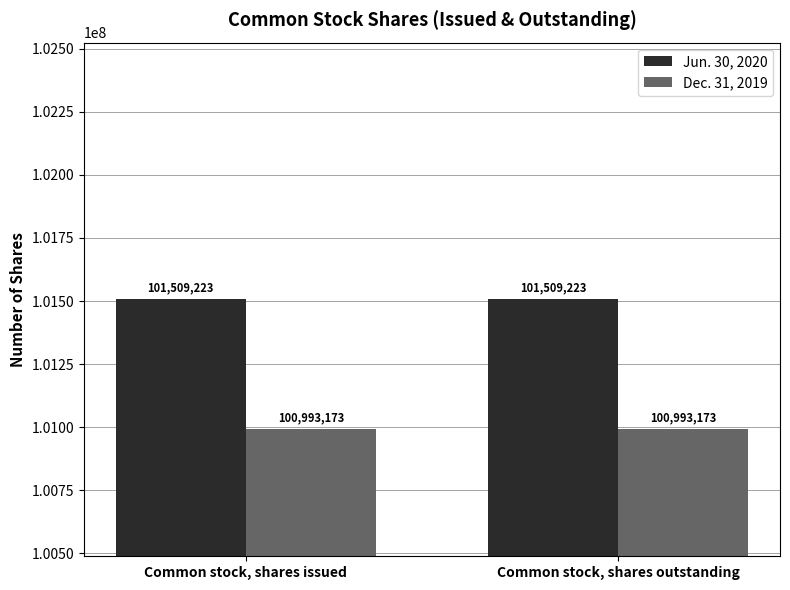

What is the minimum value for Jun. 30, 2020?

101509223